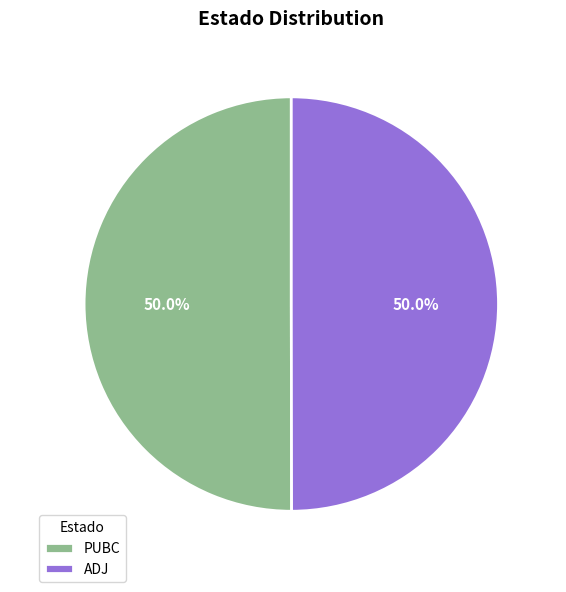

What percentage is the ADJ slice, to the nearest percent?

50%